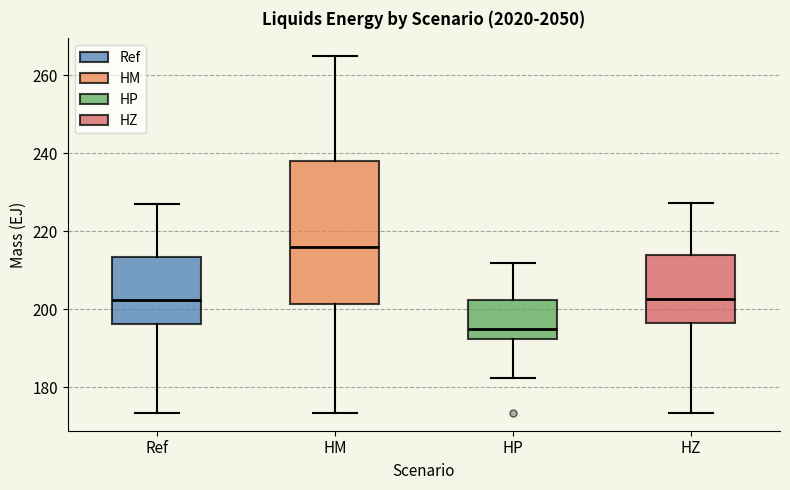

Reading left to right, read every box against the y-axis: the position of its median line, the range the box covers, and the ends of its whiskers. The values are not printed on the chart, so give them approximately, as read against the axis.

Ref: median 202, box 196 to 214, whiskers 174 to 226
HM: median 216, box 202 to 238, whiskers 174 to 264
HP: median 194, box 192 to 202, whiskers 182 to 212
HZ: median 202, box 196 to 214, whiskers 174 to 228